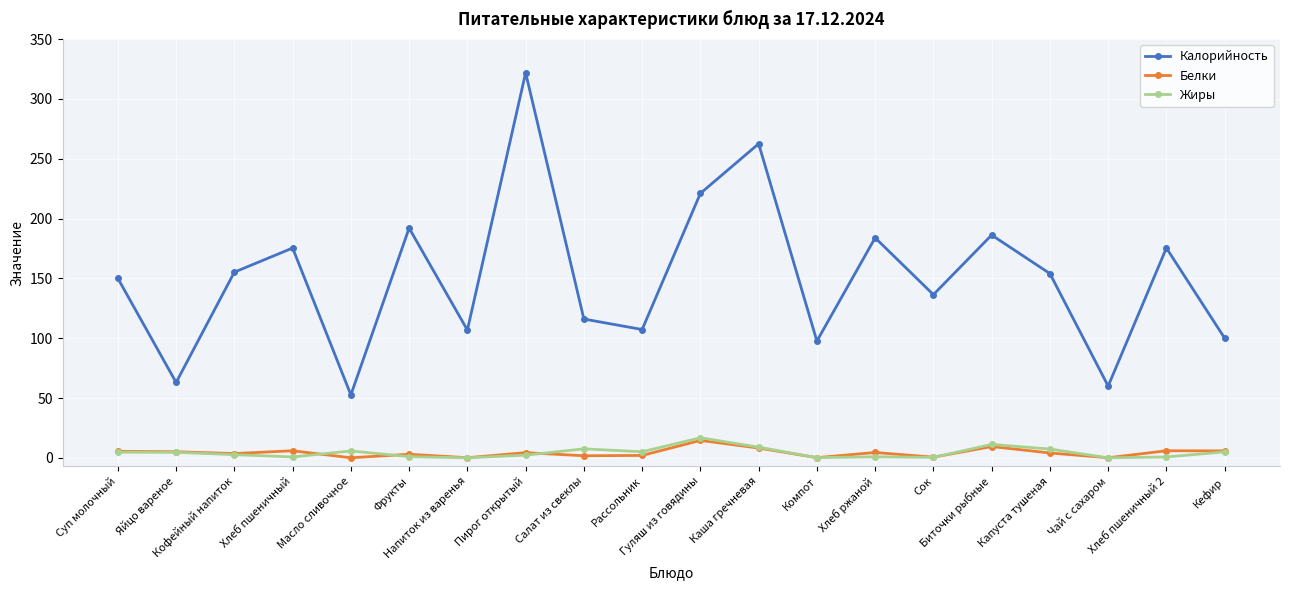

What is the greatest value displayed?

321.8